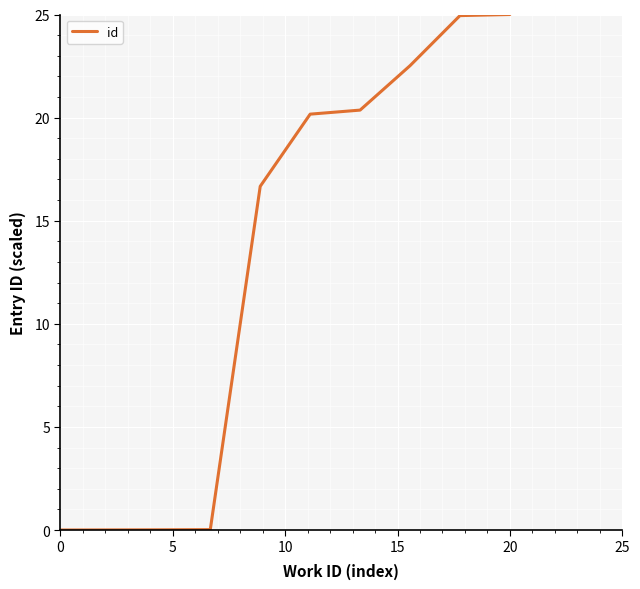

What is the difference between the maximum and minimum values?

25.0